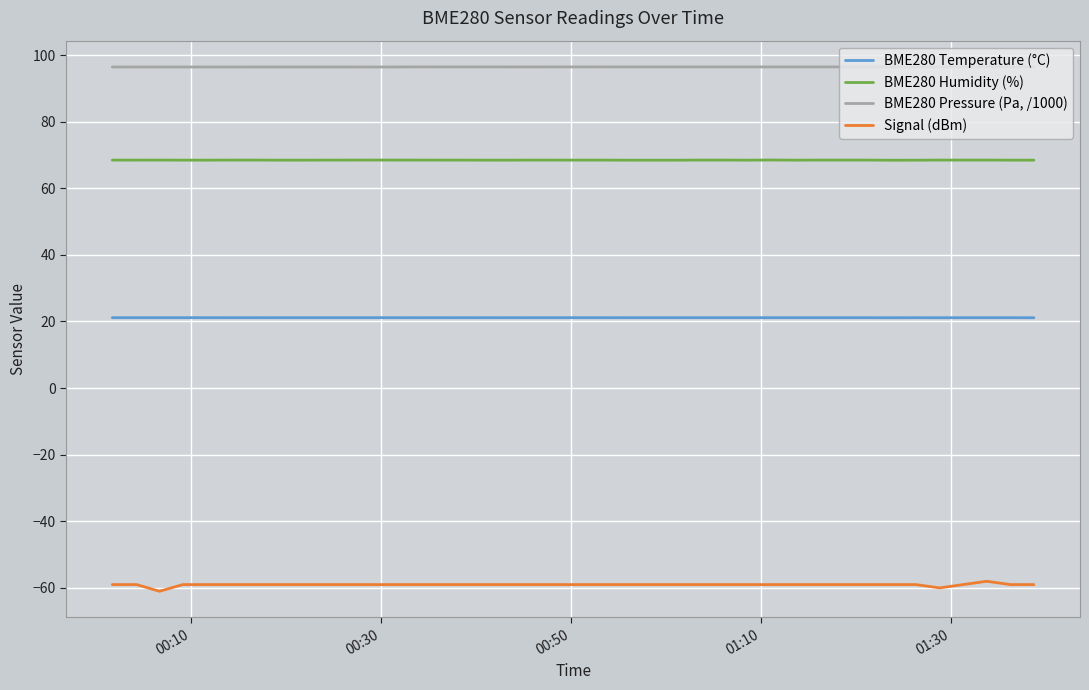

Which series has the largest total across all categories?

BME280 Pressure (Pa, /1000)